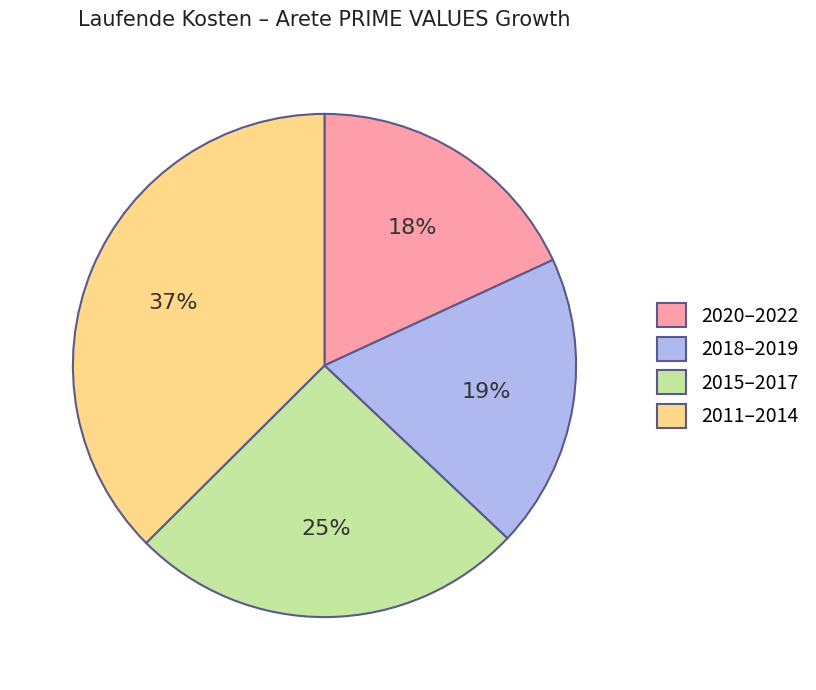

Combined, do 2015–2017 and 2020–2022 account for over 50%?

No